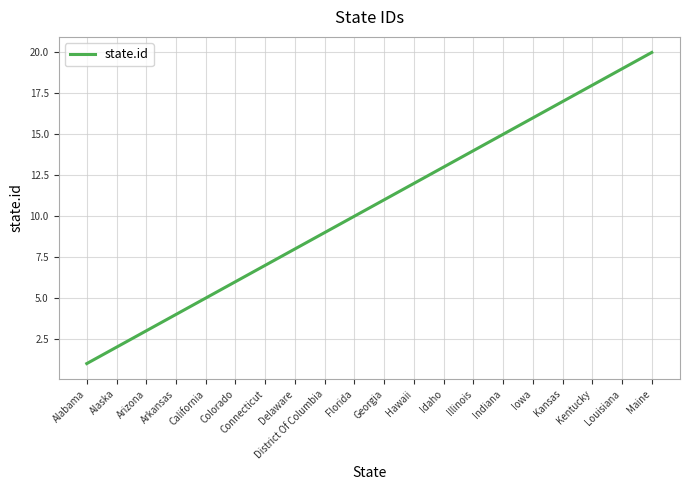

Reading left to right, what are all the values shown in this chart?

1	2	3	4	5	6	7	8	9	10	11	12	13	14	15	16	17	18	19	20